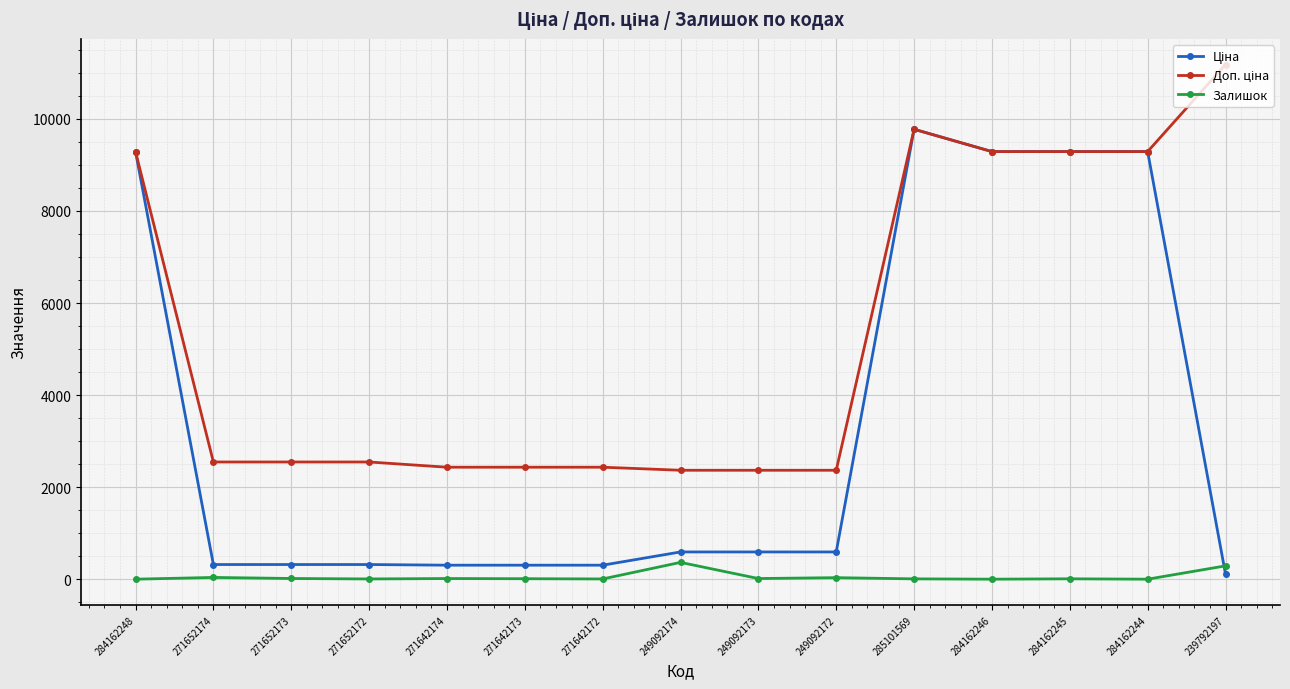

At which category is the sum across all series the highest?

285101569